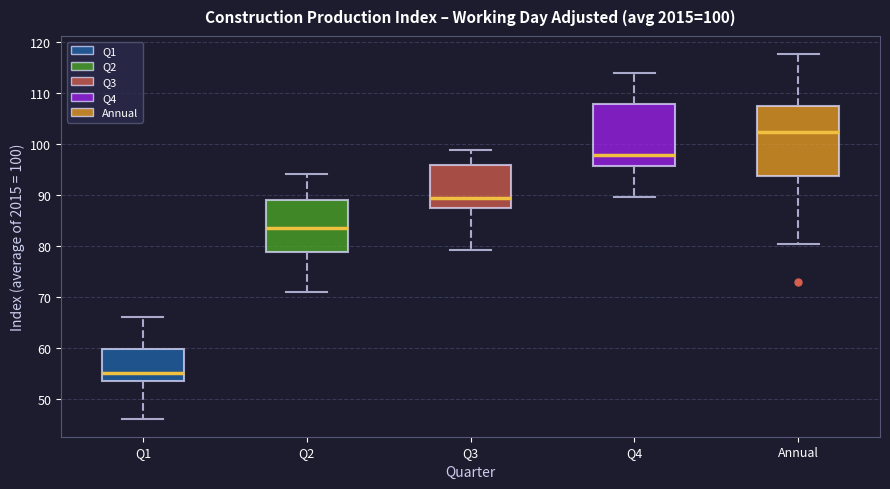

Comparing the boxes themselves (not the whiskers), which one is the tallest?

Annual